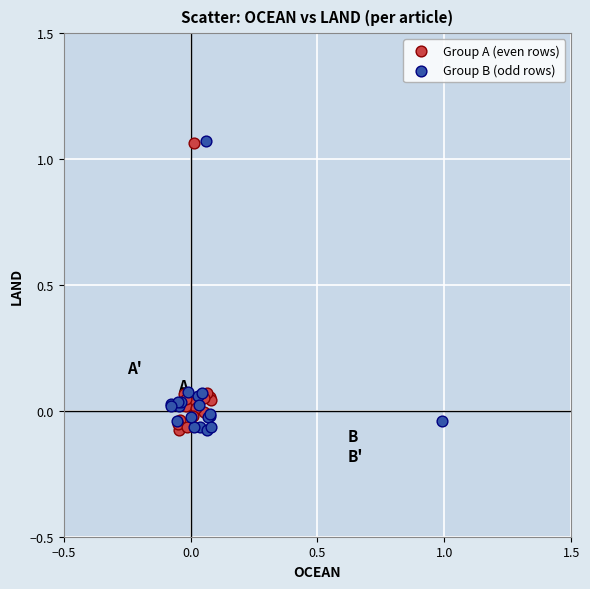

What are all the series names shown in the legend?

Group A (even rows), Group B (odd rows)